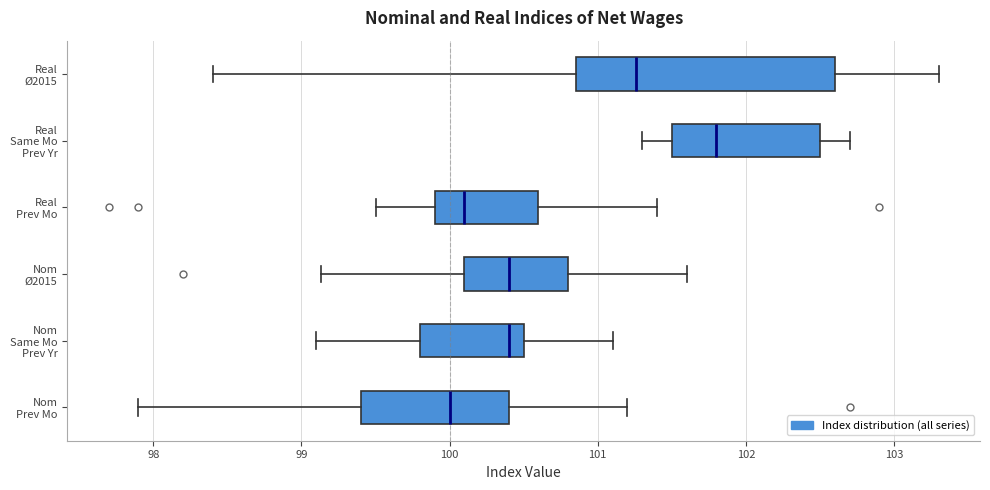

Comparing the boxes themselves (not the whiskers), which one is the widest?

Real Ø2015